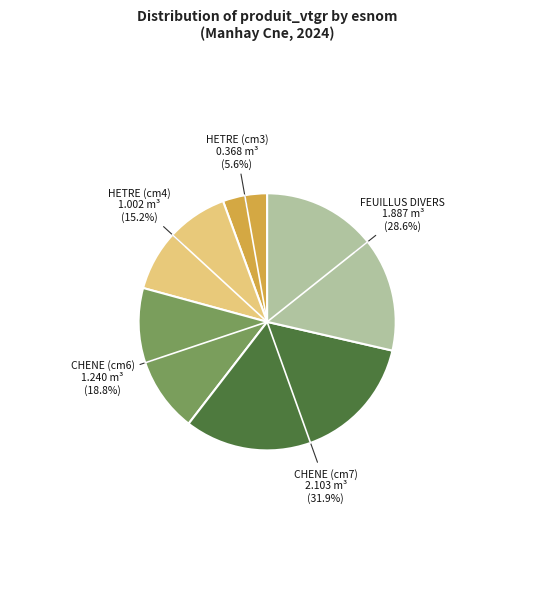

What is the total percentage of HETRE (cm4) and FEUILLUS DIVERS?

43.8%